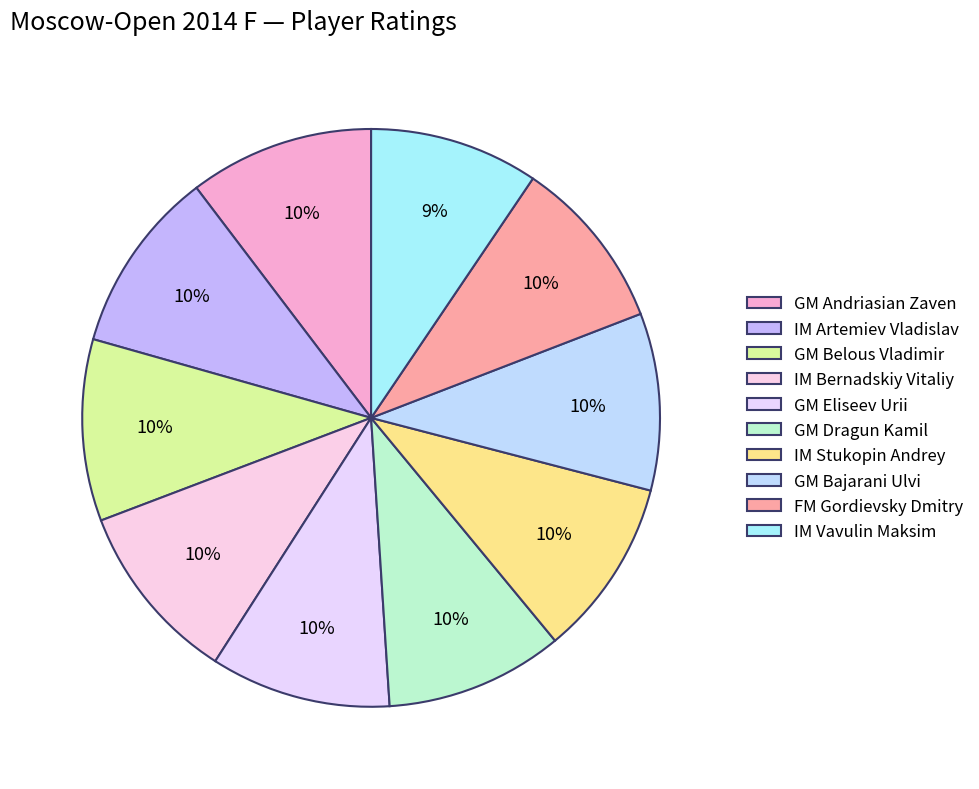

What percentage is the GM Bajarani Ulvi slice, to the nearest percent?

10%